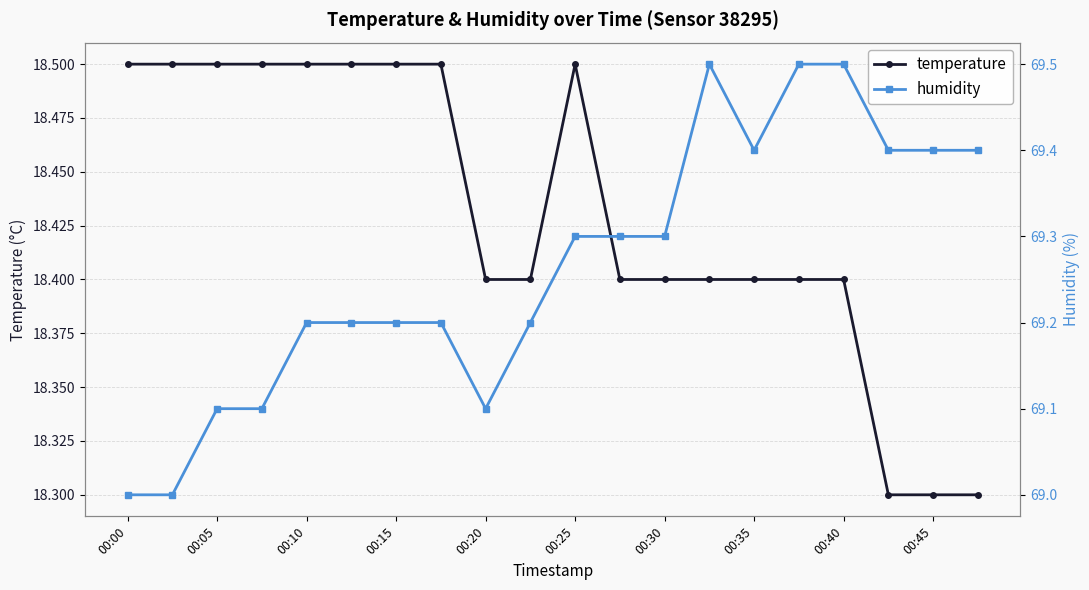

True or false: temperature has a value of 25.6 at 00:10.

False